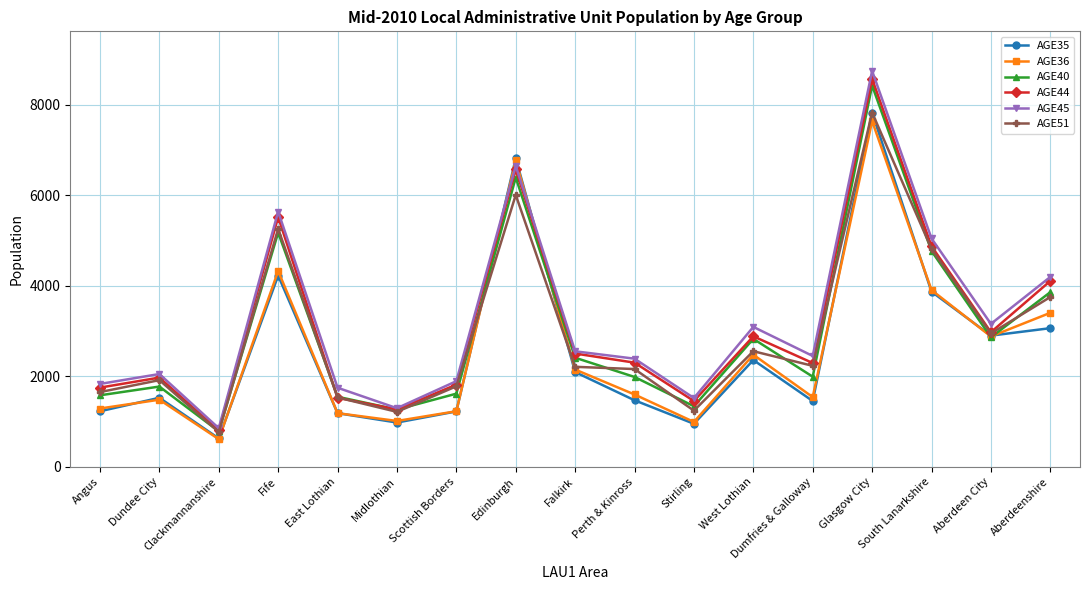

What is the difference between the highest and lowest values at Aberdeen City?

297